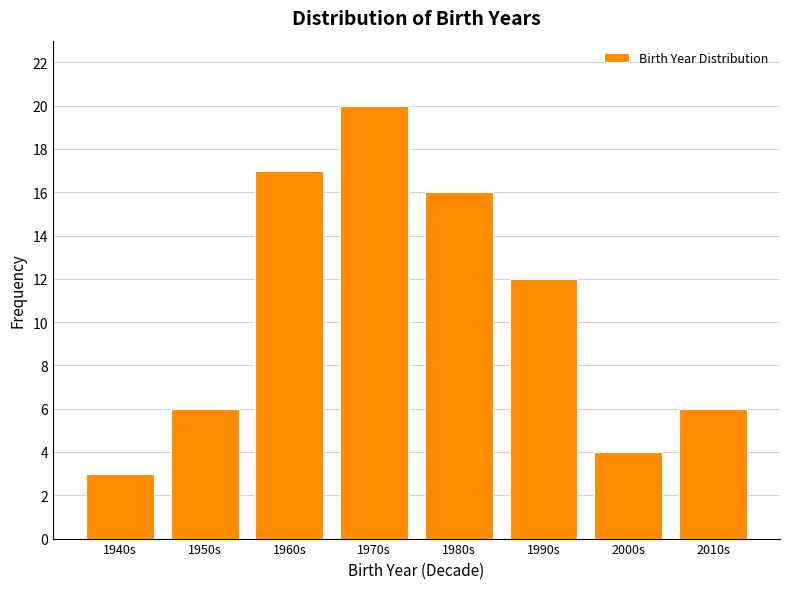

Reading left to right, what are all the values shown in this chart?

1940s=3	1950s=6	1960s=17	1970s=20	1980s=16	1990s=12	2000s=4	2010s=6